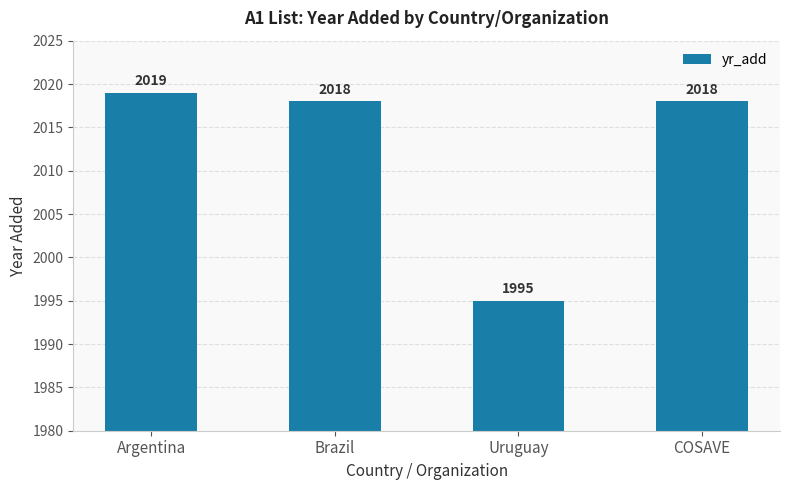

The chart shows a value of 2689 at Argentina. True or false?

False